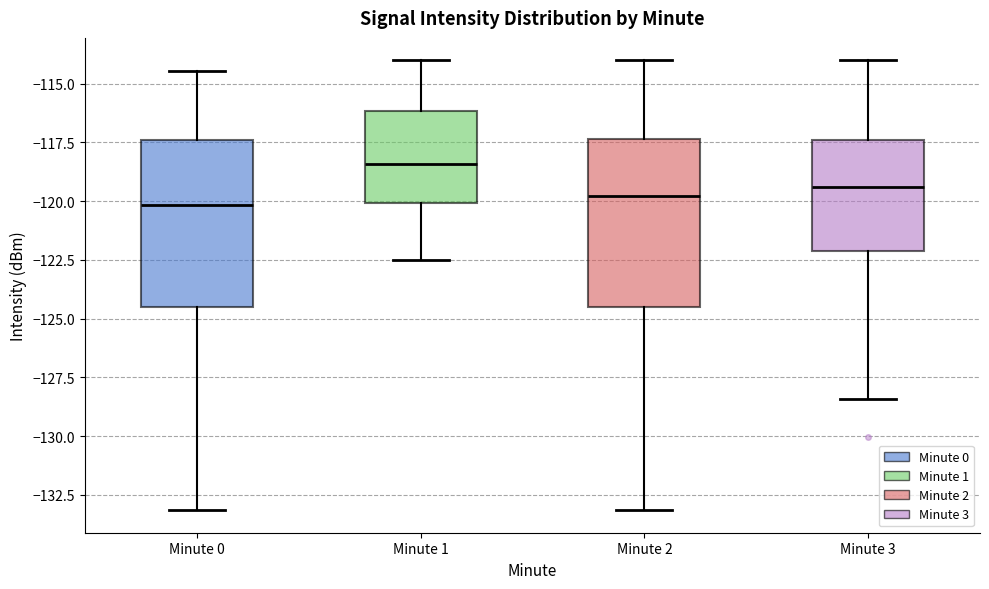

Which box has the highest median line?

Minute 1